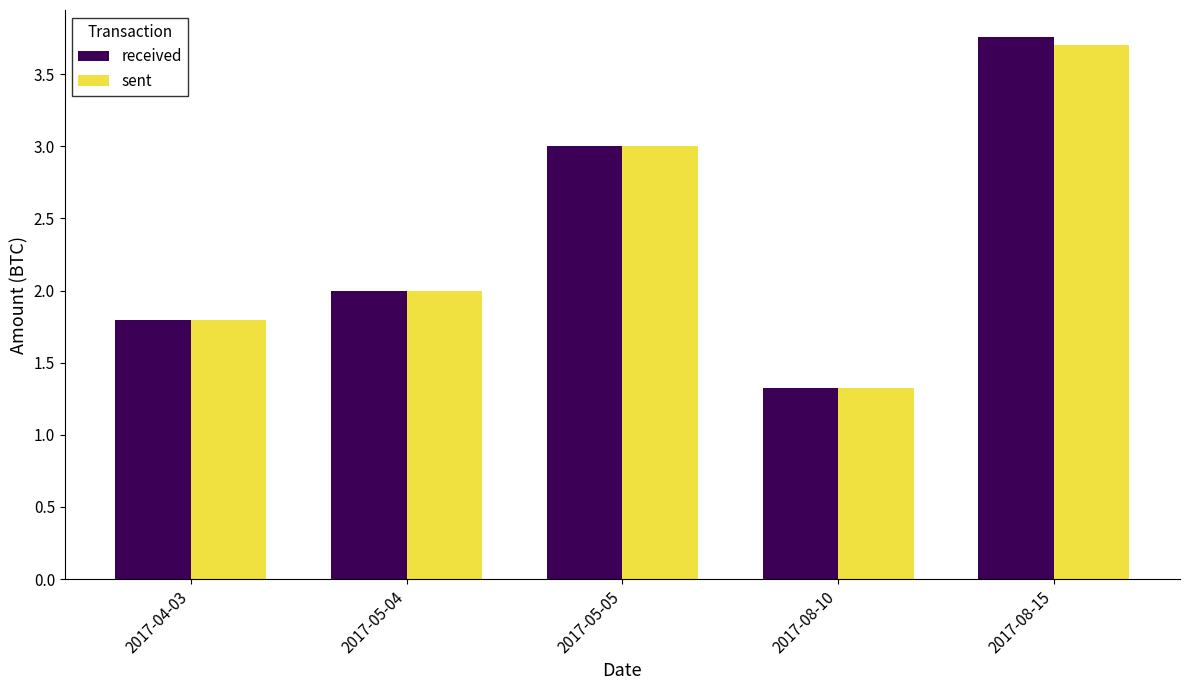

Is it true that received equals 1.8 at 2017-04-03?

True